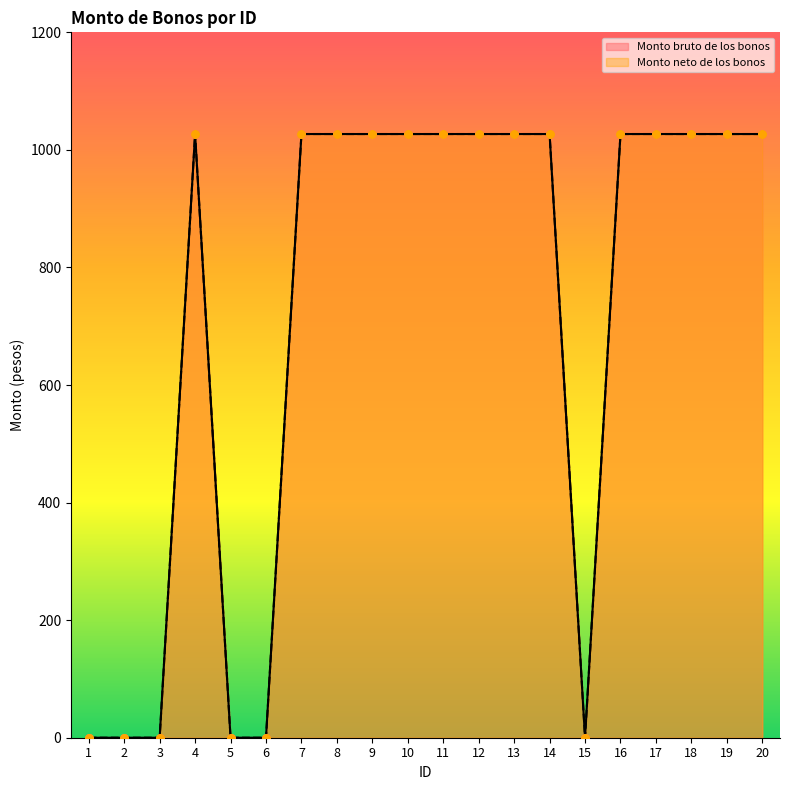

Is the value of Monto neto de los bonos at 15 greater than the value of Monto bruto de los bonos at 5?

No